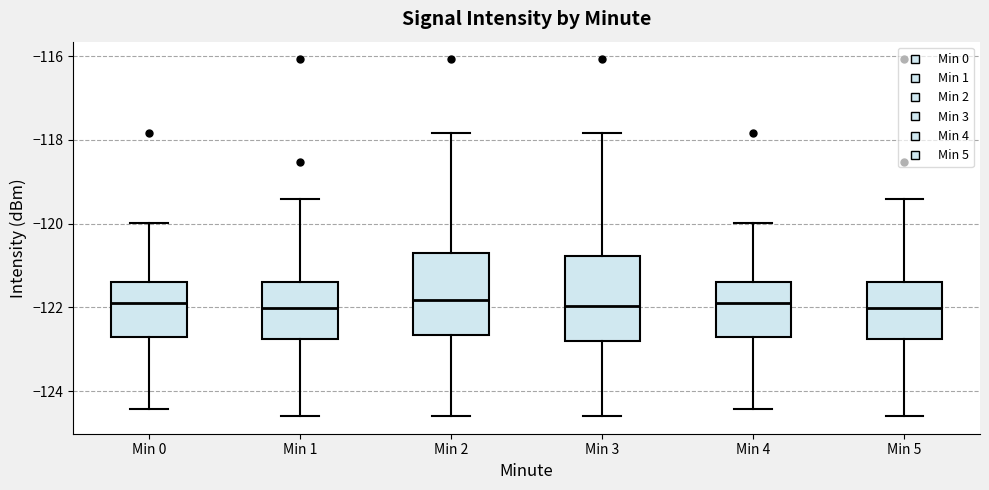

Reading left to right, transcribe this box plot: for each box, give where its median line is, the range the box spans, and where its two whiskers end, as read against the y-axis. The values are not printed on the chart, so give them approximately, as read against the axis.

Min 0: median -121.8, box -122.6 to -121.4, whiskers -124.4 to -120.0
Min 1: median -122.0, box -122.8 to -121.4, whiskers -124.6 to -119.4
Min 2: median -121.8, box -122.6 to -120.6, whiskers -124.6 to -117.8
Min 3: median -122.0, box -122.8 to -120.8, whiskers -124.6 to -117.8
Min 4: median -121.8, box -122.6 to -121.4, whiskers -124.4 to -120.0
Min 5: median -122.0, box -122.8 to -121.4, whiskers -124.6 to -119.4